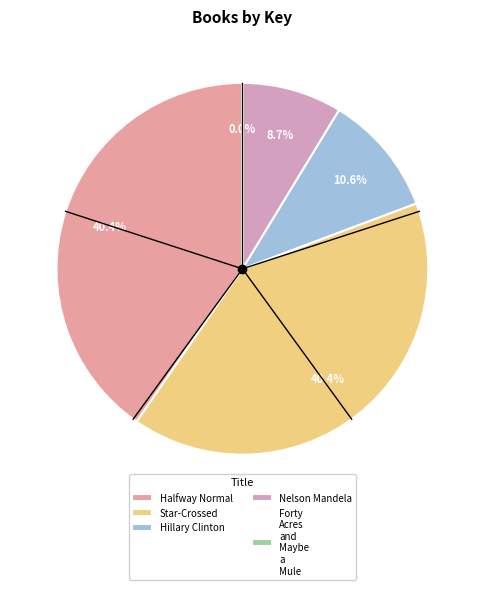

Is there a majority slice in this chart?

No